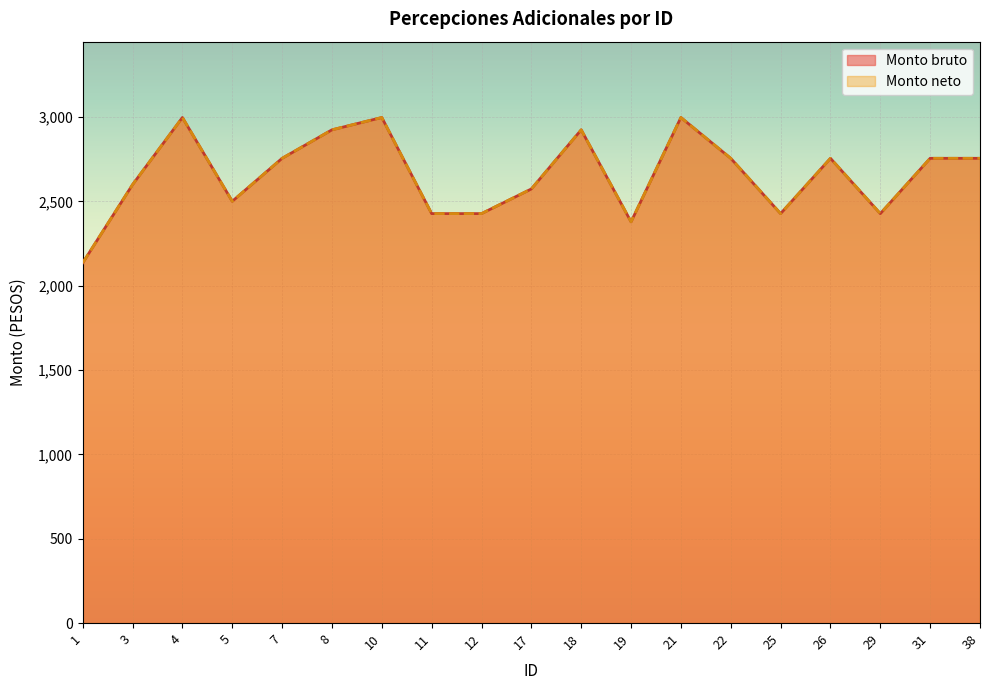

True or false: Monto neto and Monto bruto cross at least once.

False